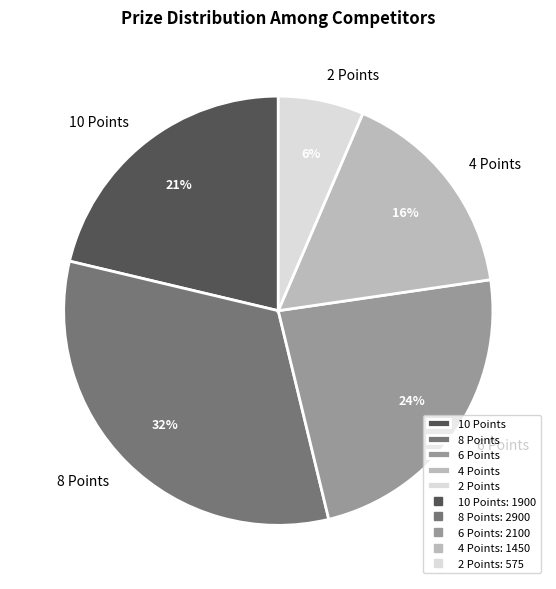

Which slice is the largest?

8 Points